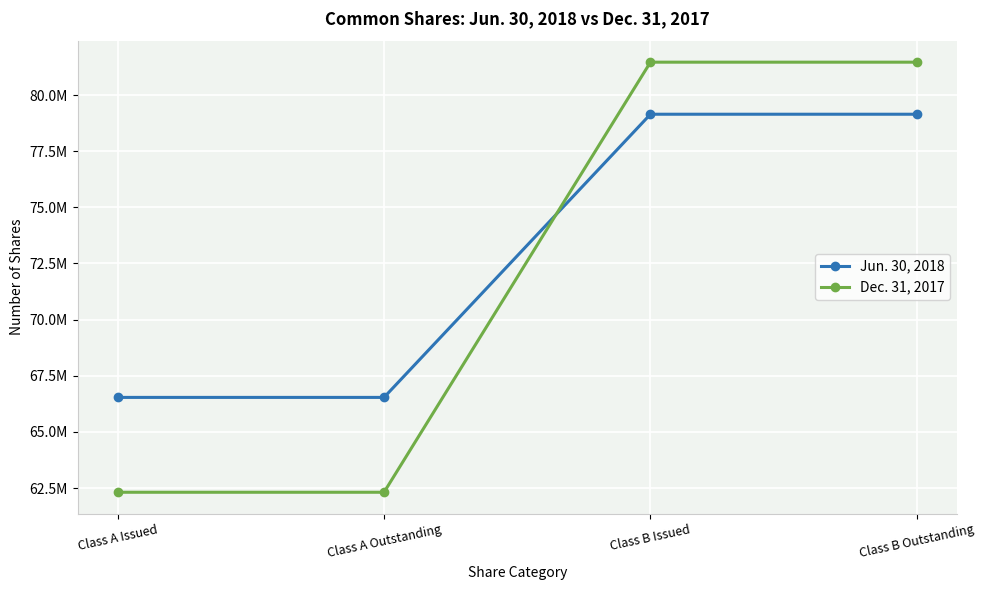

At which category is the sum across all series the highest?

Class B Issued